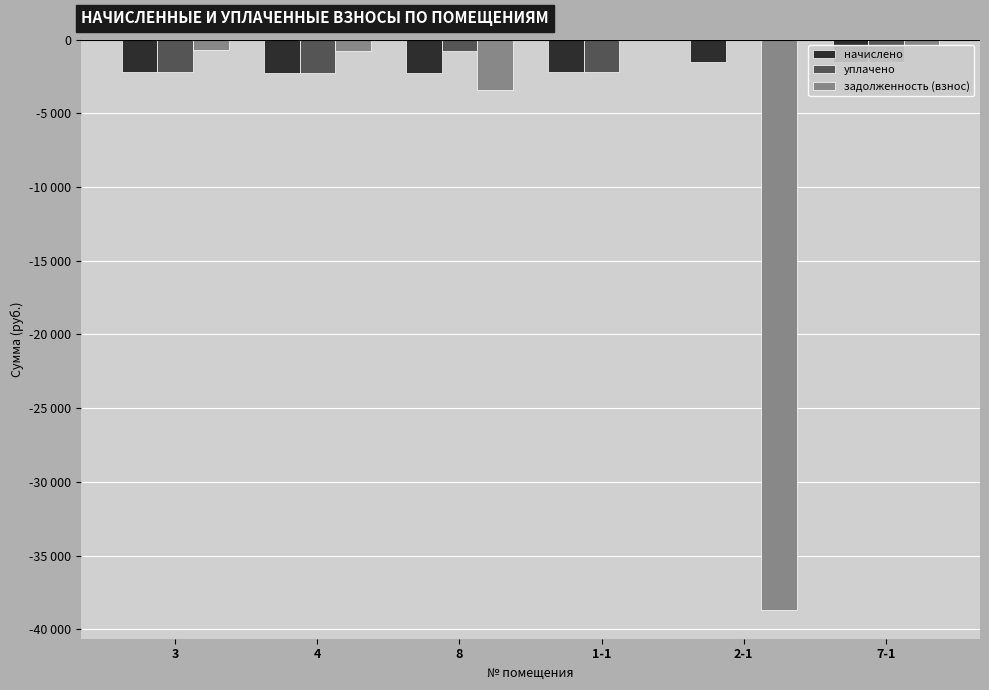

How many bars are there in each group?

3